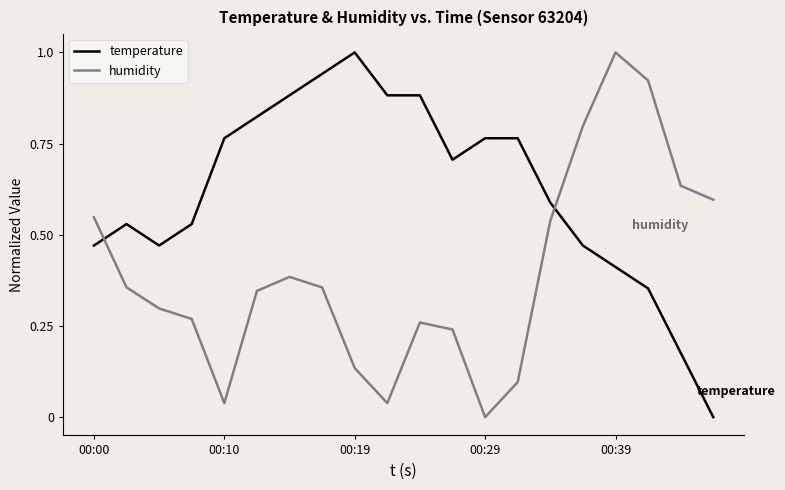

Which series has the largest total across all categories?

temperature